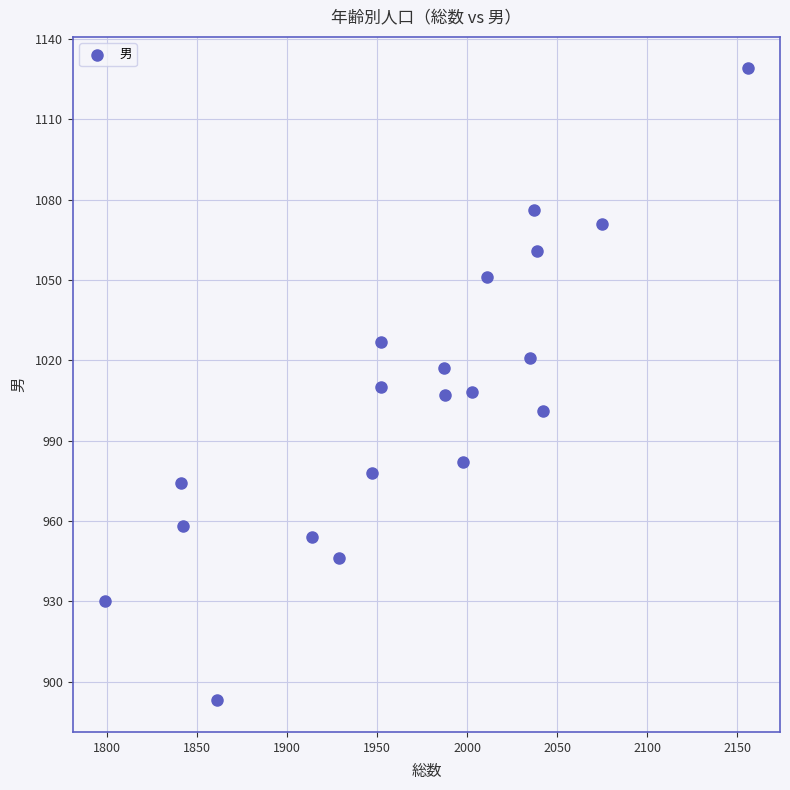

What is the range of Y values (max minus min)?

236